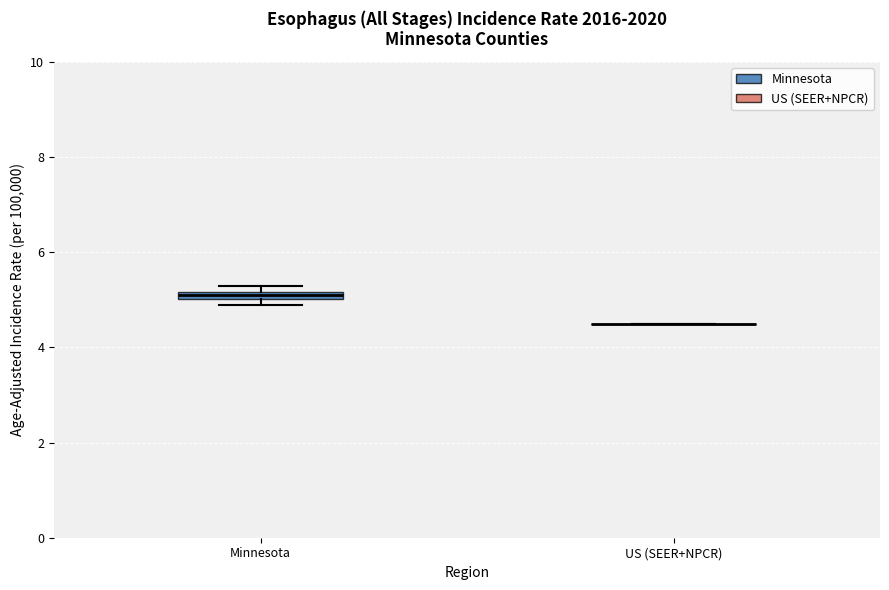

Where is the lower edge of the box for Minnesota on the y-axis? The values are not printed on the chart, so give them approximately, as read against the axis.

5.0